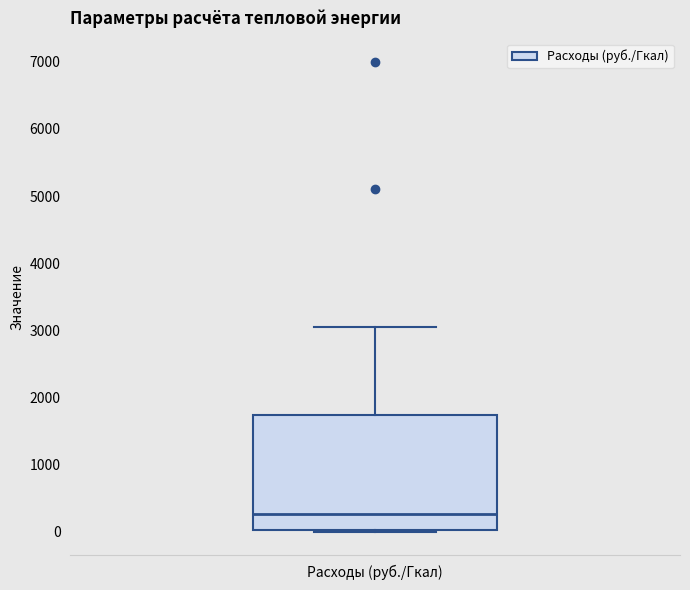

Transcribe this box plot: give where the median line is, the range the box spans, and where the two whiskers end, as read against the y-axis. The values are not printed on the chart, so give them approximately, as read against the axis.

median 300, box 0 to 1700, whiskers 0 to 3100